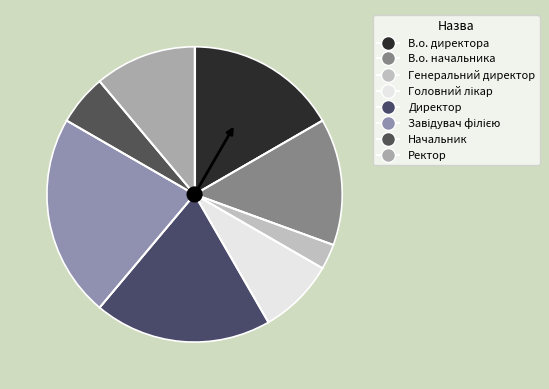

To the nearest percent, what is the combined percentage of Начальник and Директор?

25%